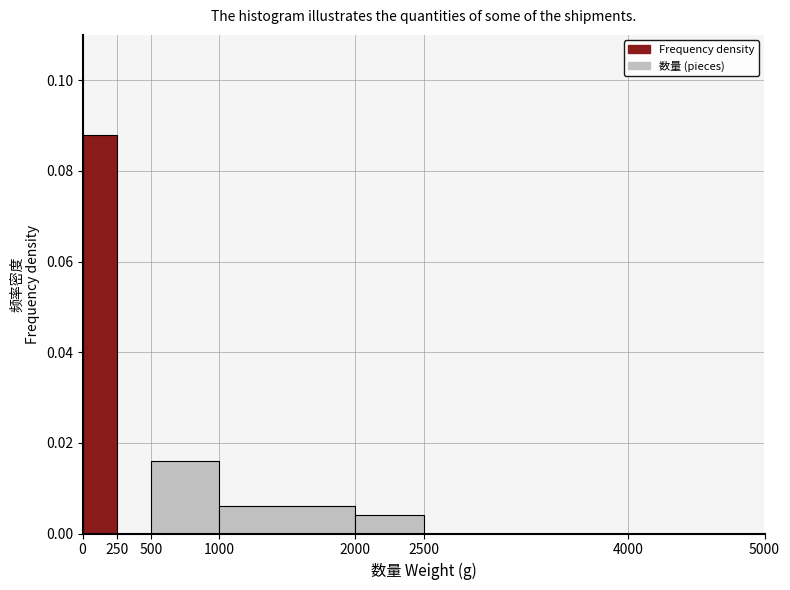

Reading left to right, list every bar in this chart as the range it spans on the x-axis followed by its height. The values are not printed on the chart, so give them approximately, as read against the axis.

0 to 250: 0.088
250 to 500: 0
500 to 1000: 0.016
1000 to 2000: 0.006
2000 to 2500: 0.004
2500 to 4000: 0
4000 to 5000: 0